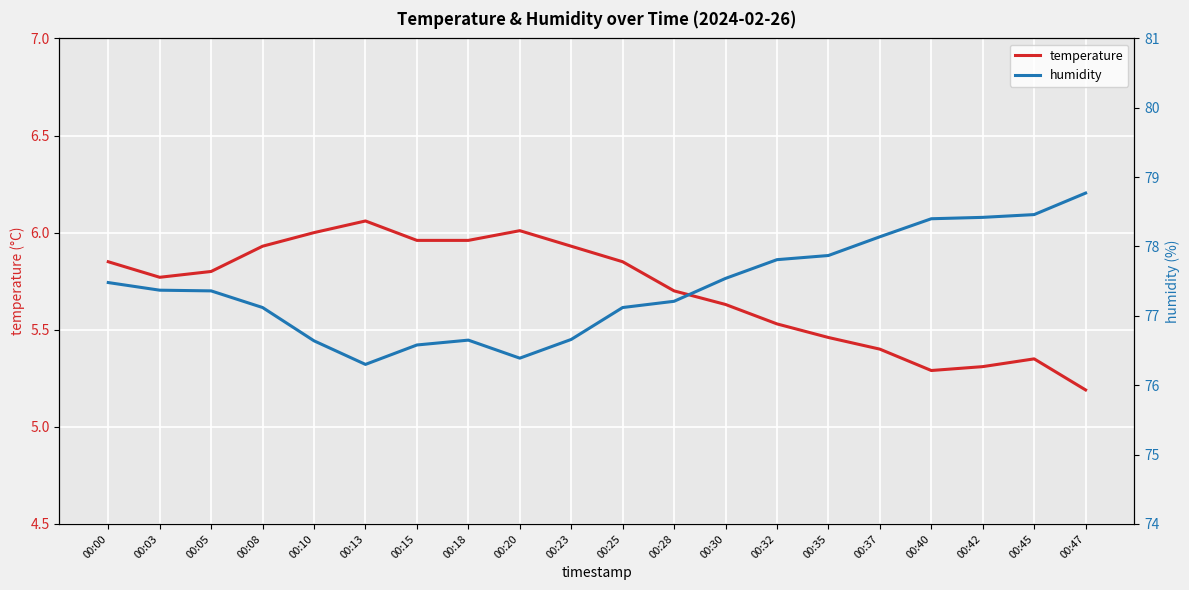

Which series has the widest spread of values?

humidity